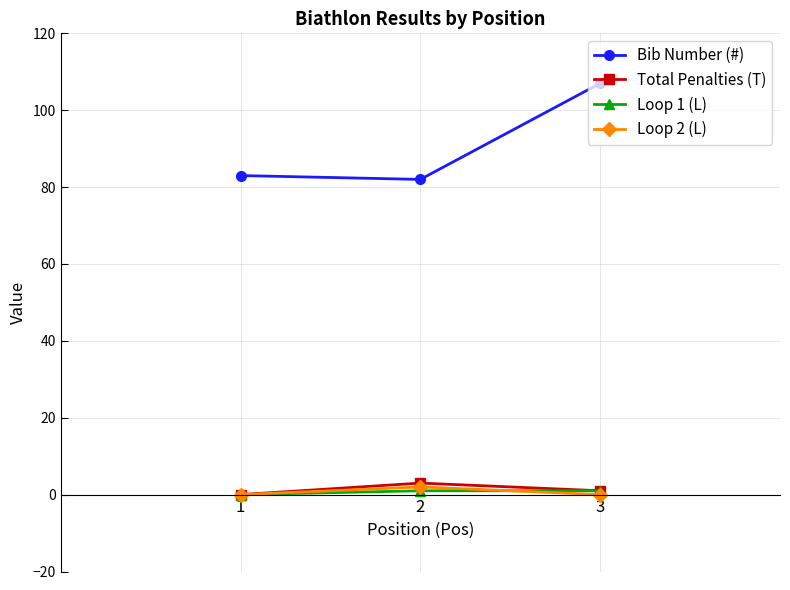

How many values in Total Penalties (T) are above zero?

2